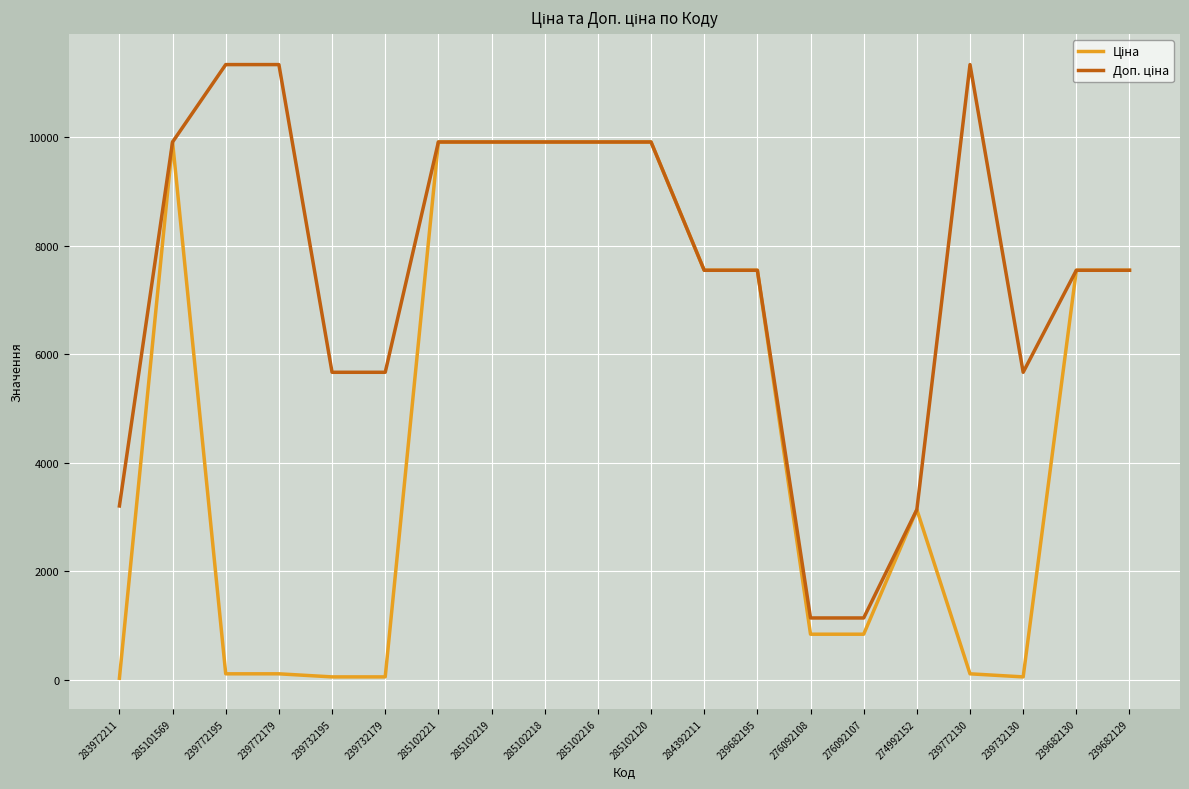

What is the spread (max minus min) of values at 276092108?

299.3